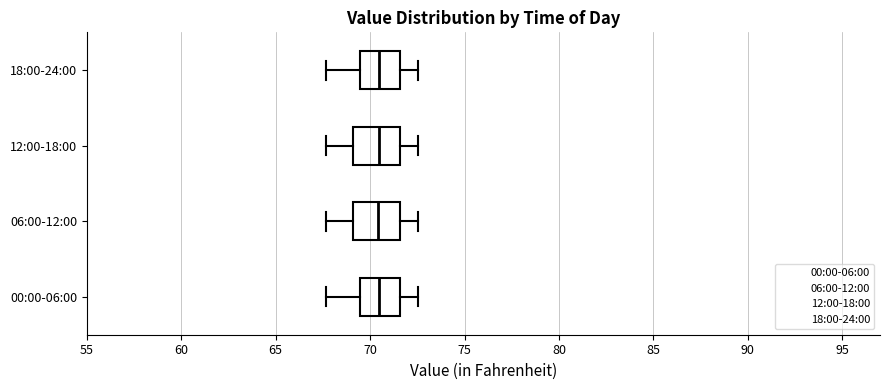

Where does the median line of the box for 18:00-24:00 sit on the x-axis? The values are not printed on the chart, so give them approximately, as read against the axis.

70.5